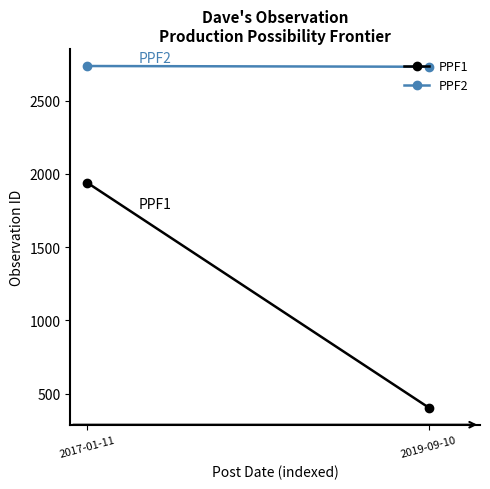

Is this an area chart (filled region under the line)?

No